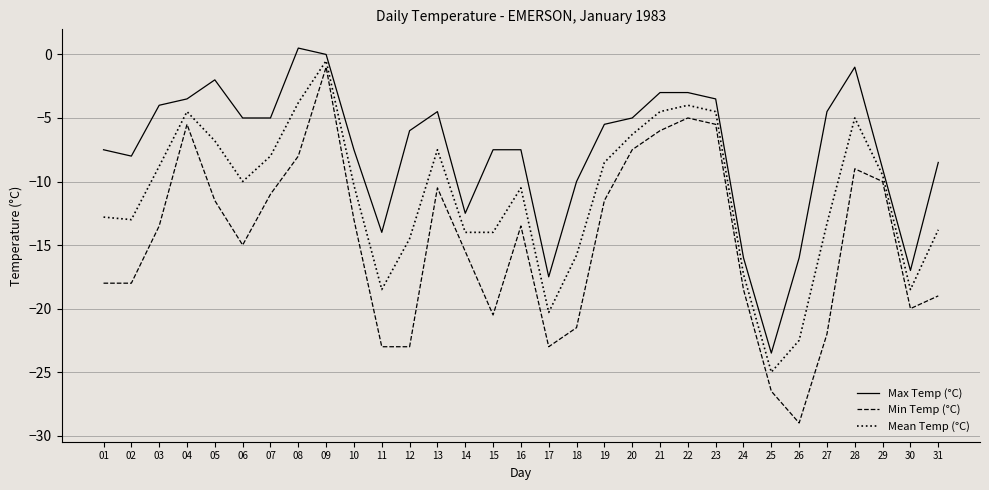

Which series changed the most between 24 and 27?

Max Temp (°C)